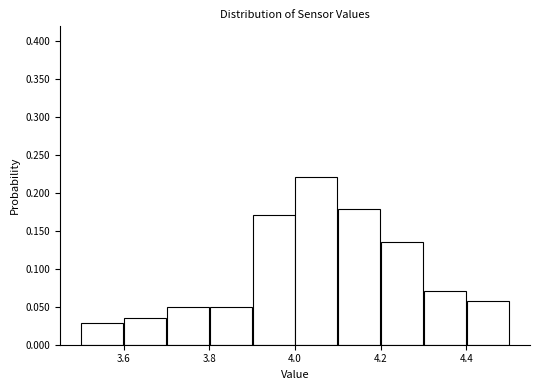

How tall is the bar that spans 4.4 to 4.5 on the x-axis? The values are not printed on the chart, so give them approximately, as read against the axis.

0.055